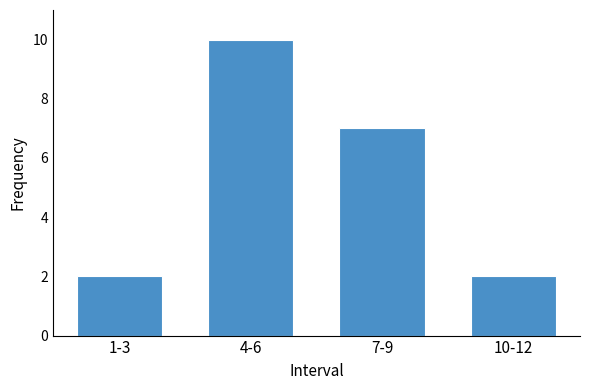

Reading right to left, what are all the values shown in this chart?

2	7	10	2